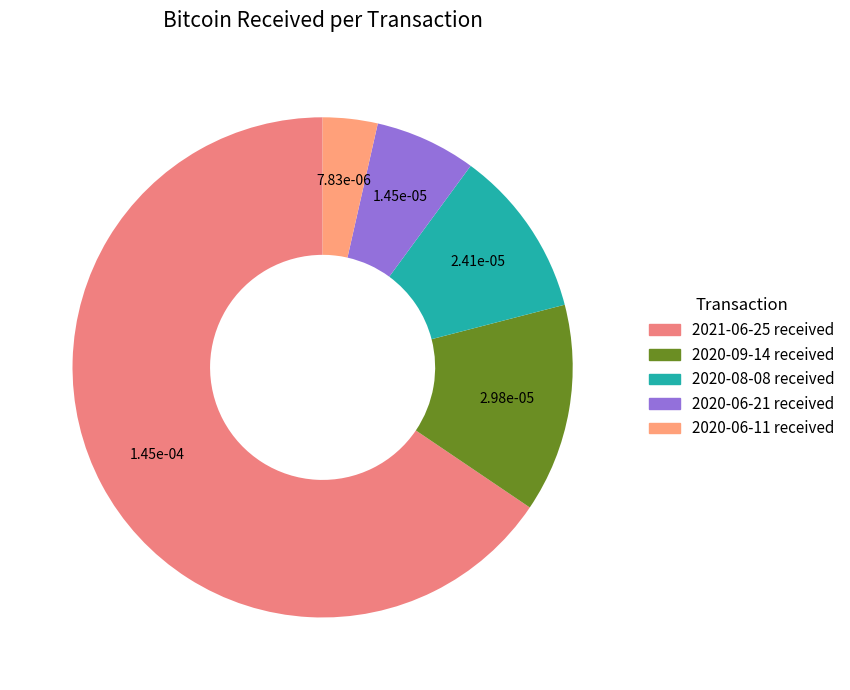

Which category has the smallest portion of the pie?

2020-06-11 received